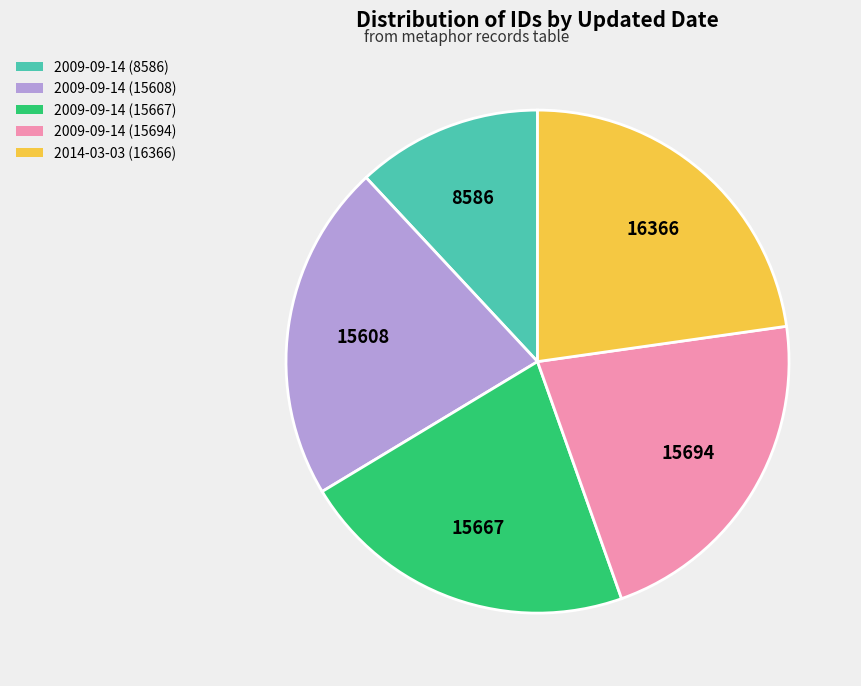

Is there any slice that represents more than half of the pie?

No